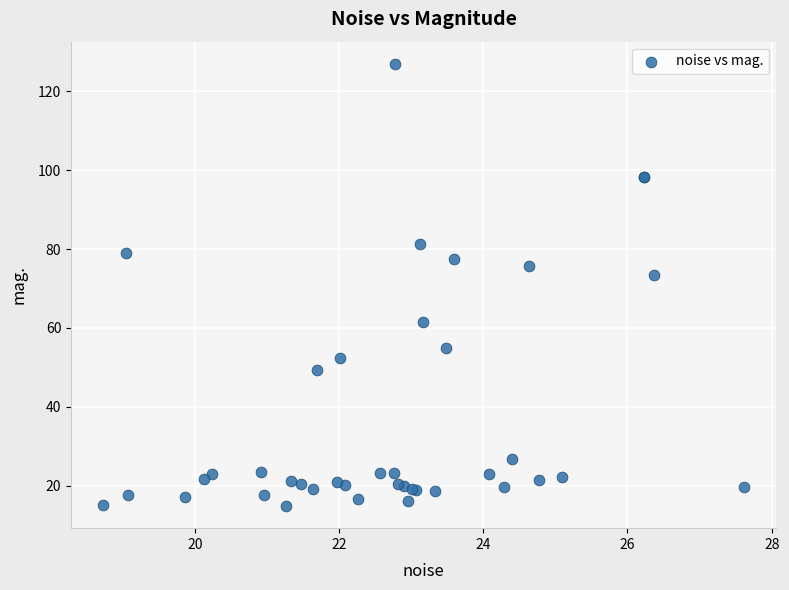

What Y value in the scatter plot is closest to 70?

73.5